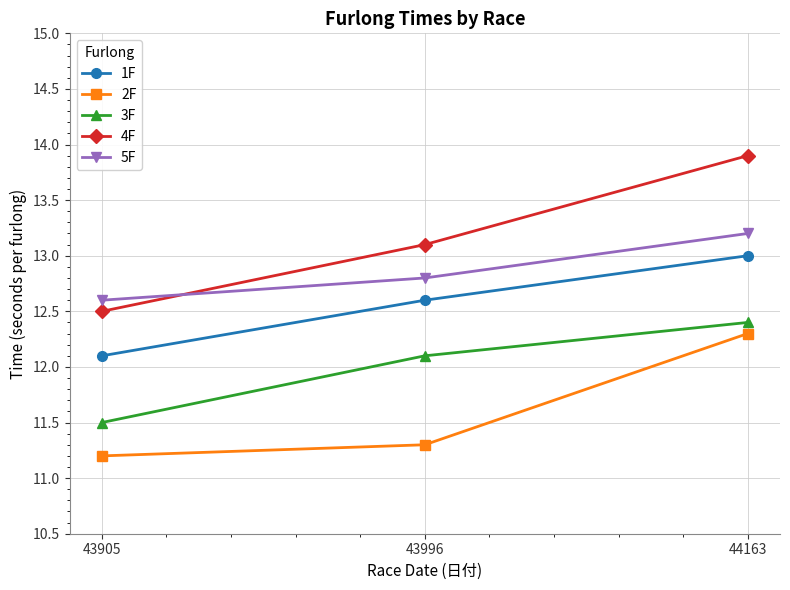

At 43905, list the series in order from largest to smallest.

5F, 4F, 1F, 3F, 2F